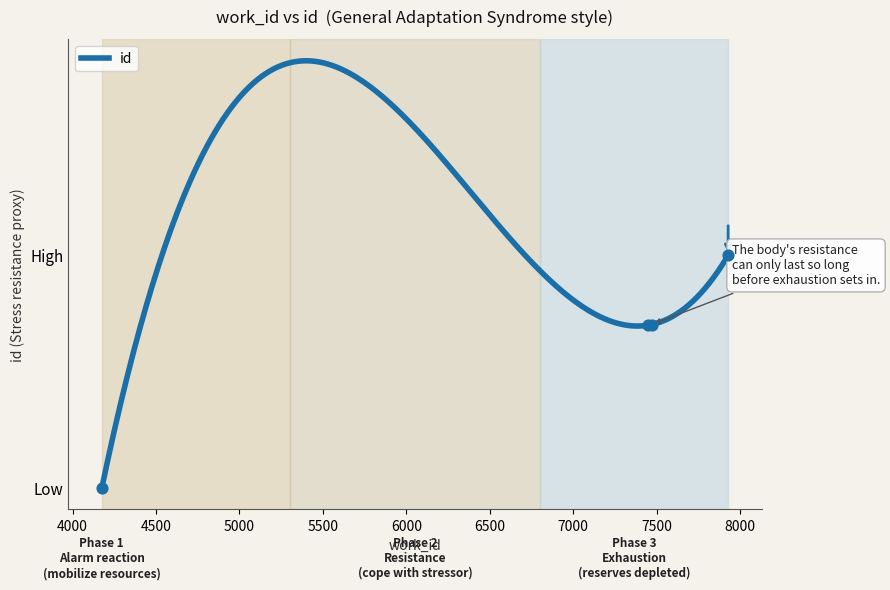

What is the change in value from 7470 to 7929?

+4257